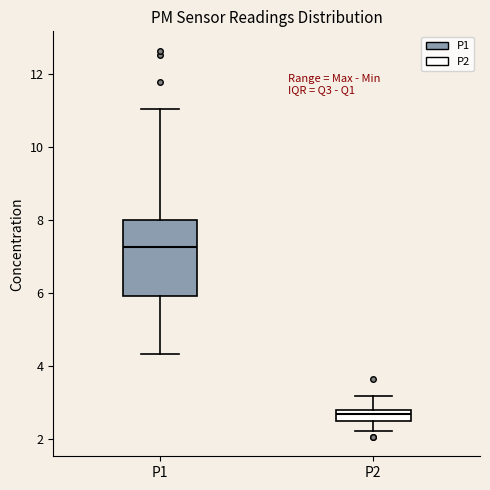

Where does the lower whisker of the box for P2 end on the y-axis? The values are not printed on the chart, so give them approximately, as read against the axis.

2.2